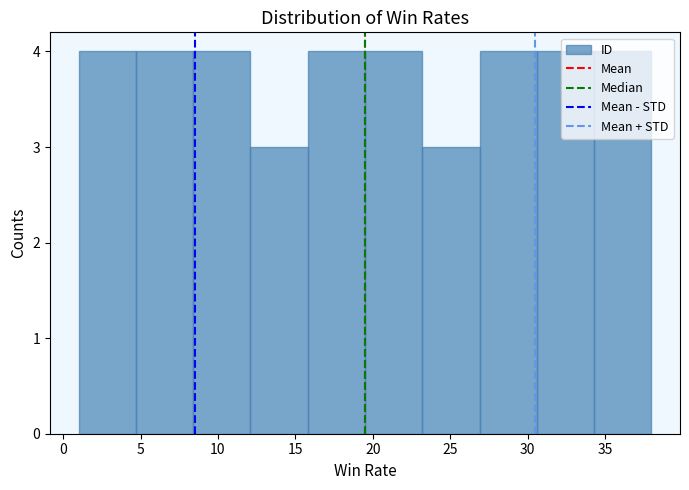

Reading left to right, transcribe this chart: for each bar, give the range it covers on the x-axis and its height. Neither the bar edges nor the heights are printed on the chart, so give them approximately, as read against the axes.

1.0 to 4.7: 4
4.7 to 8.4: 4
8.4 to 12.1: 4
12.1 to 15.8: 3
15.8 to 19.5: 4
19.5 to 23.2: 4
23.2 to 26.9: 3
26.9 to 30.6: 4
30.6 to 34.3: 4
34.3 to 38.0: 4